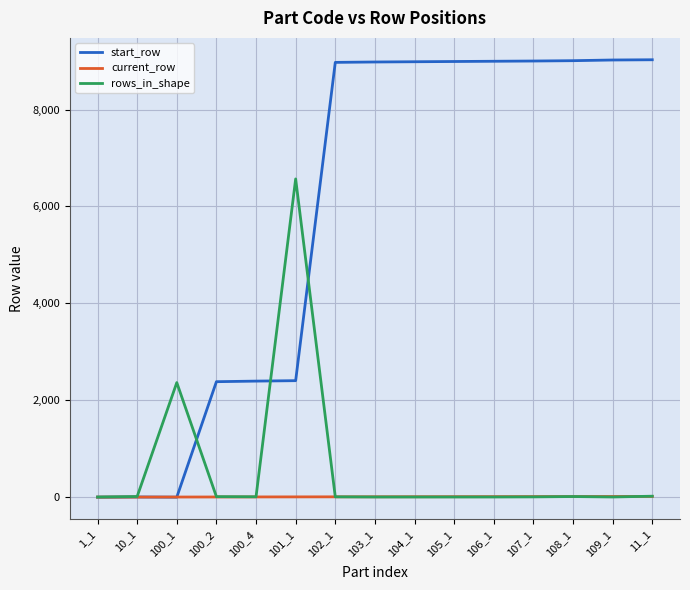

What are all the series names shown in the legend?

start_row, current_row, rows_in_shape